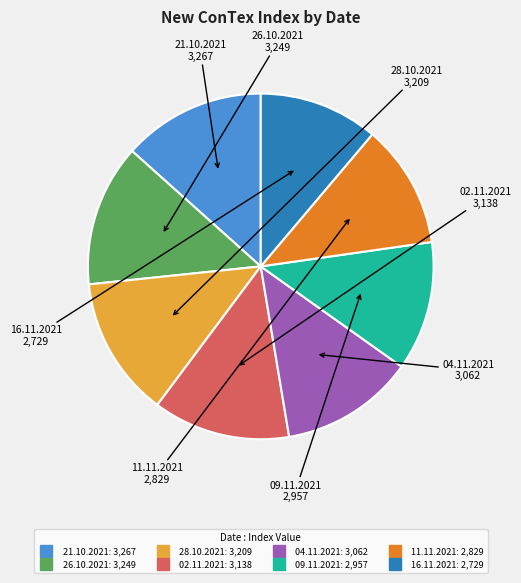

Is the sum of 26.10.2021 and 02.11.2021 greater than half?

No